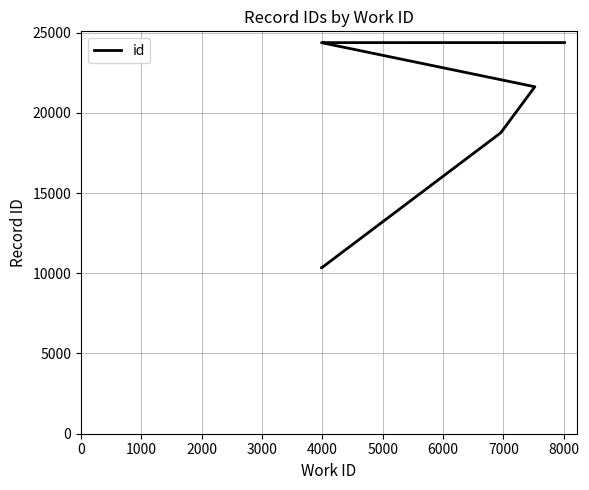

Between 3000 and 4000, which is larger?

4000